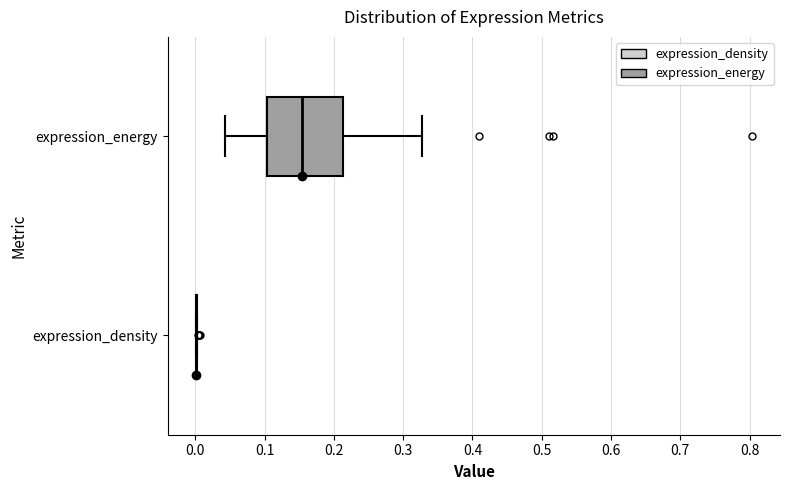

Reading bottom to top, read every box against the x-axis: the position of its median line, the range the box covers, and the ends of its whiskers. The values are not printed on the chart, so give them approximately, as read against the axis.

expression_density: box collapsed to a line at 0.00, whiskers 0.00 to 0.00
expression_energy: median 0.15, box 0.10 to 0.21, whiskers 0.04 to 0.33